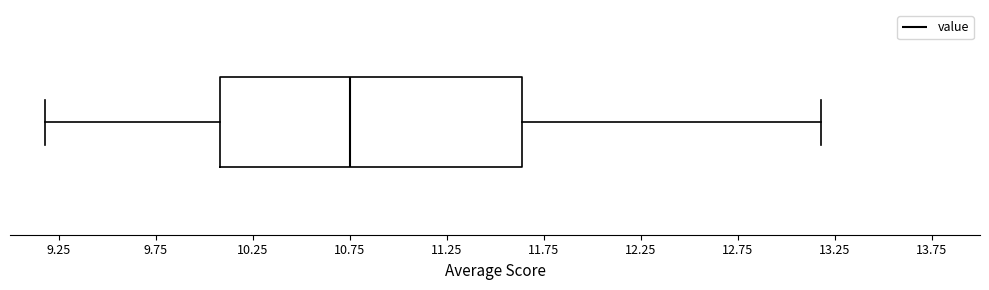

Read this box plot against the x-axis: the position of the median line, the range covered by the box, and the ends of both whiskers. The values are not printed on the chart, so give them approximately, as read against the axis.

median 10.75, box 10.10 to 11.65, whiskers 9.20 to 13.20